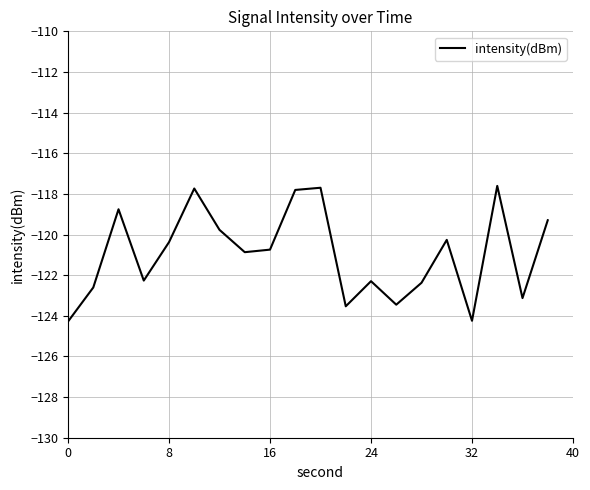

What is the difference between the maximum and minimum values?

6.7